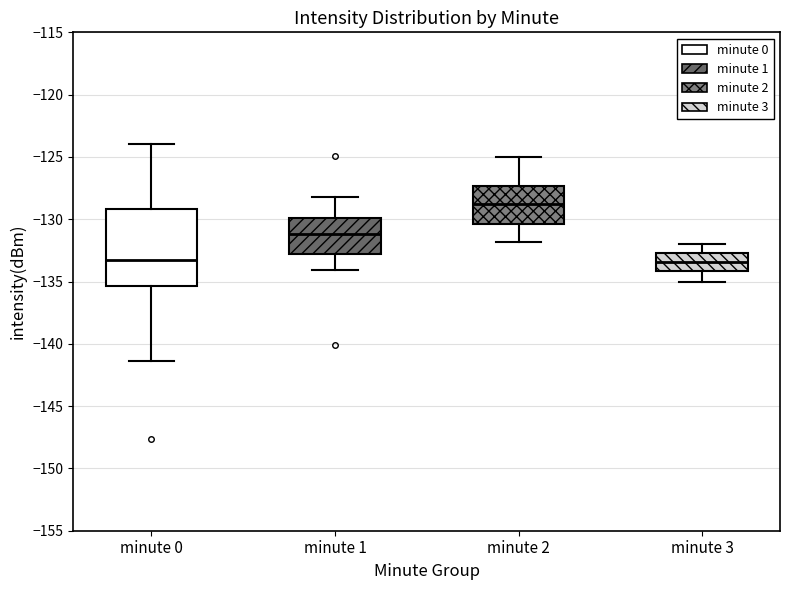

Comparing the boxes themselves (not the whiskers), which one is the tallest?

minute 0